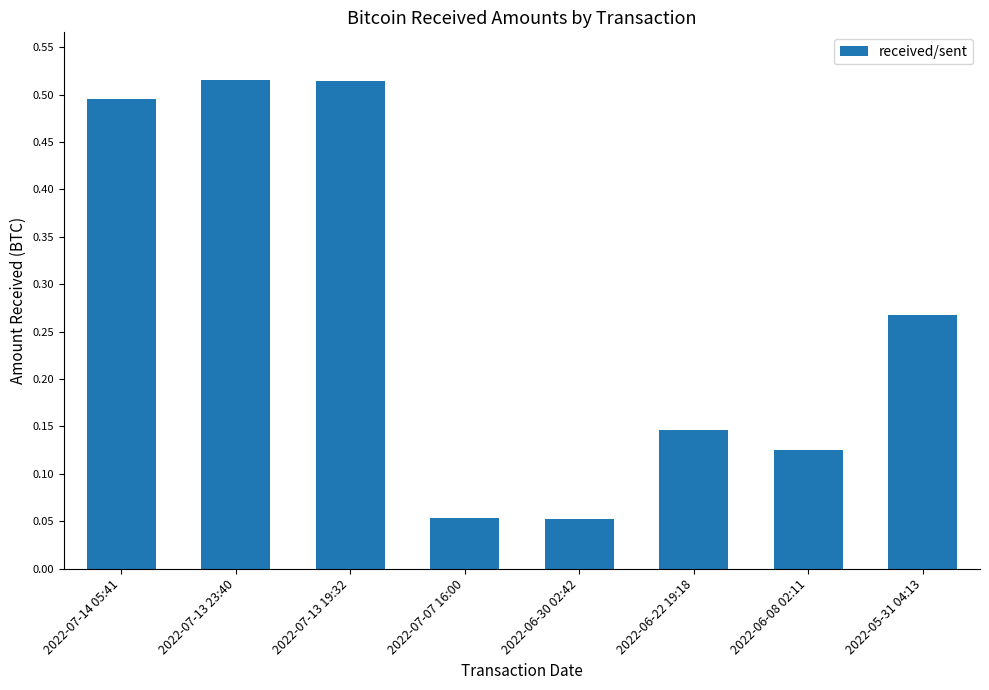

How many values are between 0 and 1?

8